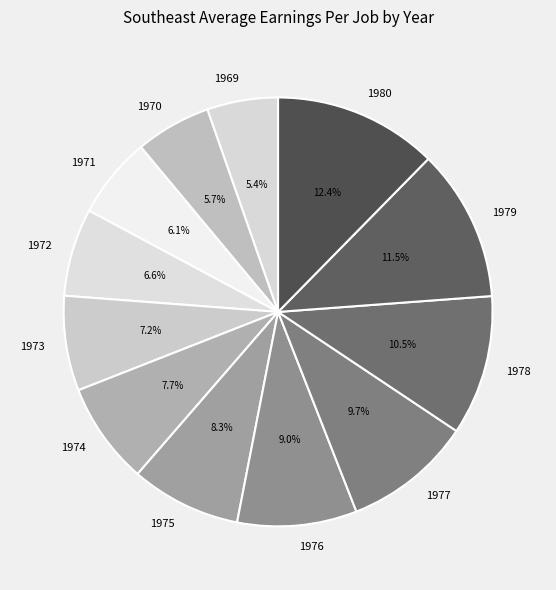

Which has a higher value, 1979 or 1973?

1979